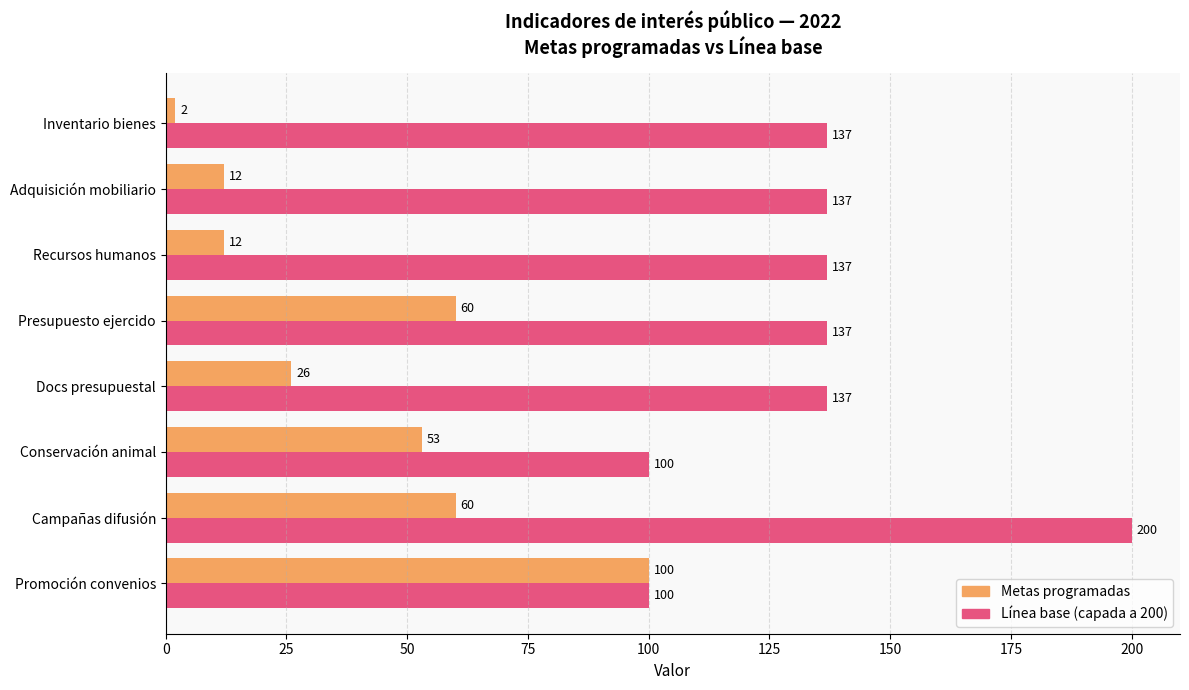

Where is Metas programadas nearest to the value 51?

Conservación animal